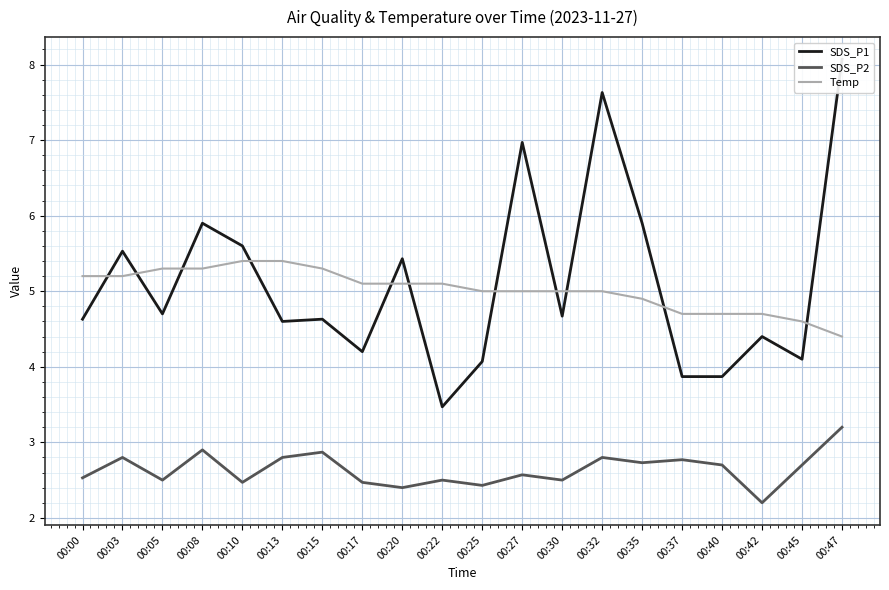

How many series are shown in this chart?

3